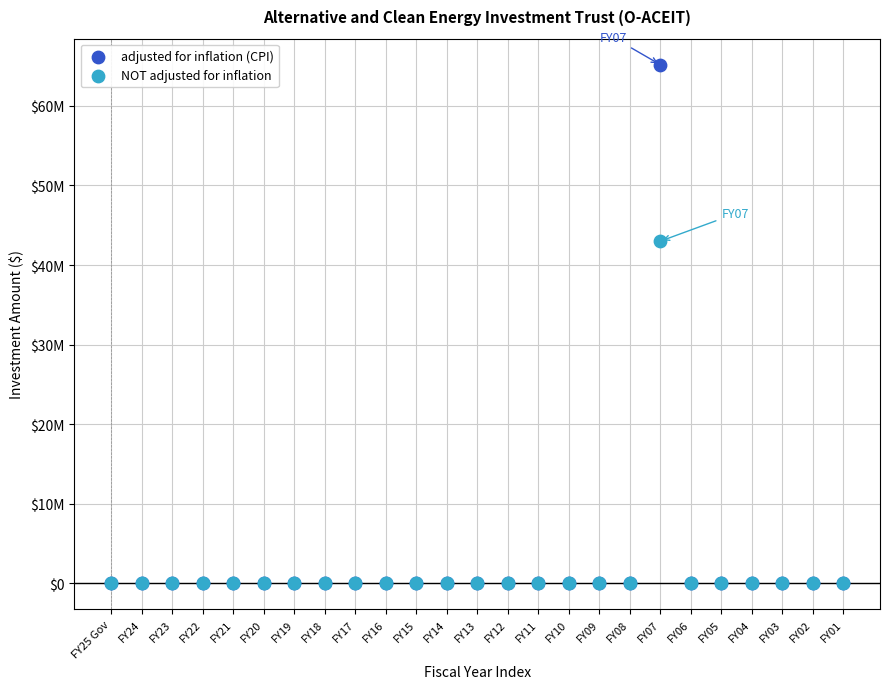

What are all the series names shown in the legend?

adjusted for inflation (CPI), NOT adjusted for inflation